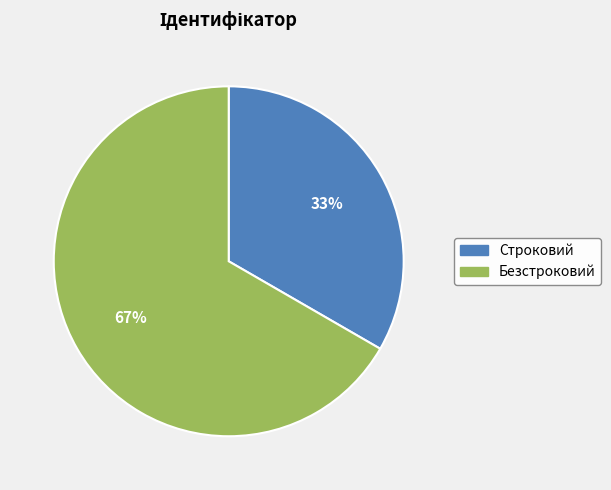

Between Строковий and Безстроковий, which is larger?

Безстроковий